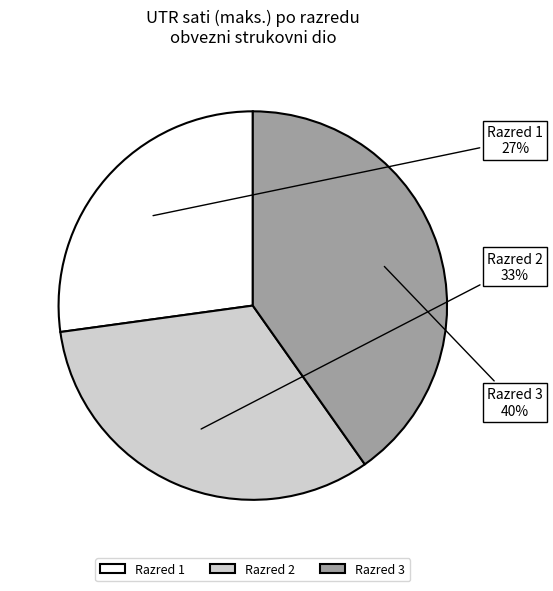

What is the ratio of the value at Razred 2 to the value at Razred 3?

0.8